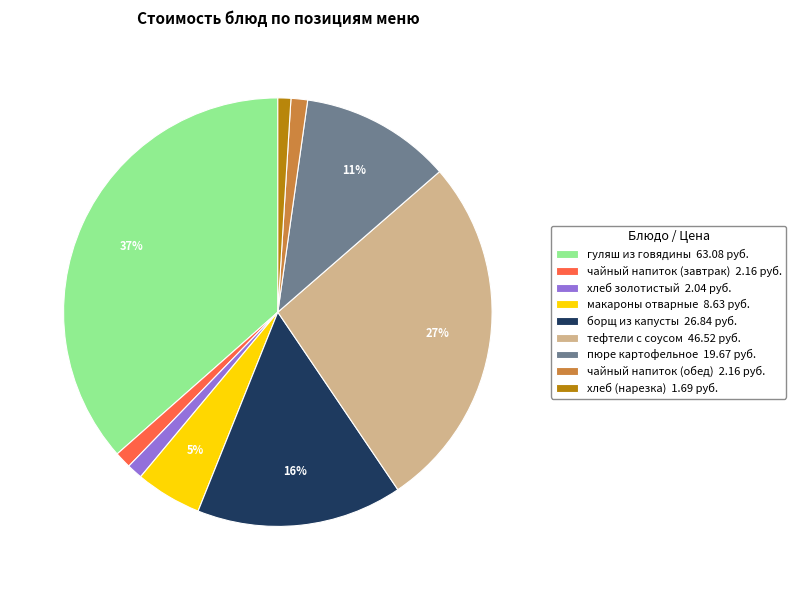

Combined, do борщ из капусты 26.84 руб. and пюре картофельное 19.67 руб. account for over 50%?

No